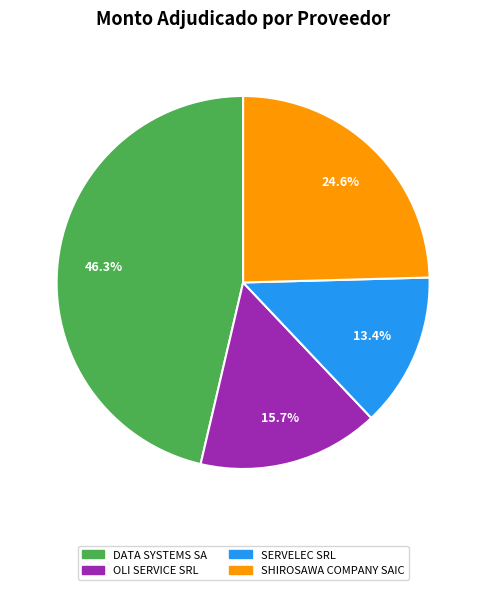

How much of the chart is everything except OLI SERVICE SRL?

84.3%